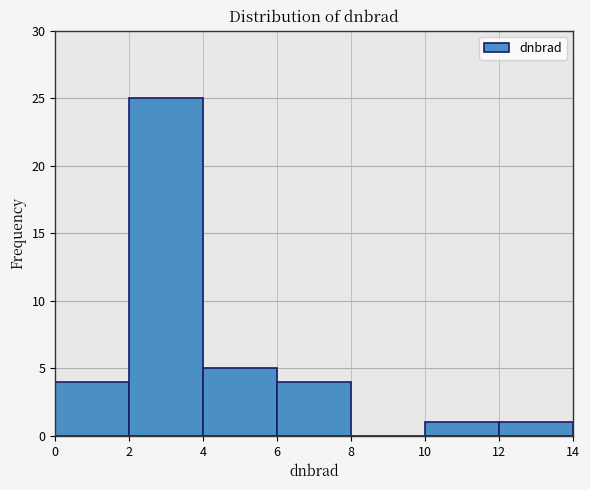

Reading left to right, list every bar in this chart as the range it spans on the x-axis followed by its height. The values are not printed on the chart, so give them approximately, as read against the axis.

0 to 2: 4
2 to 4: 25
4 to 6: 5
6 to 8: 4
8 to 10: 0
10 to 12: 1
12 to 14: 1